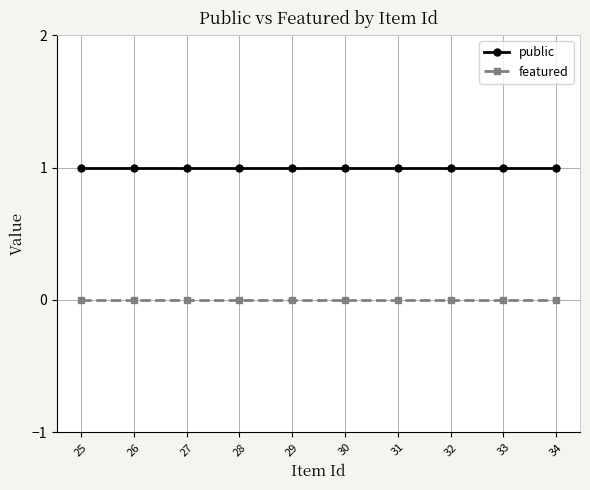

List the series in order of their overall mean, highest first.

public, featured